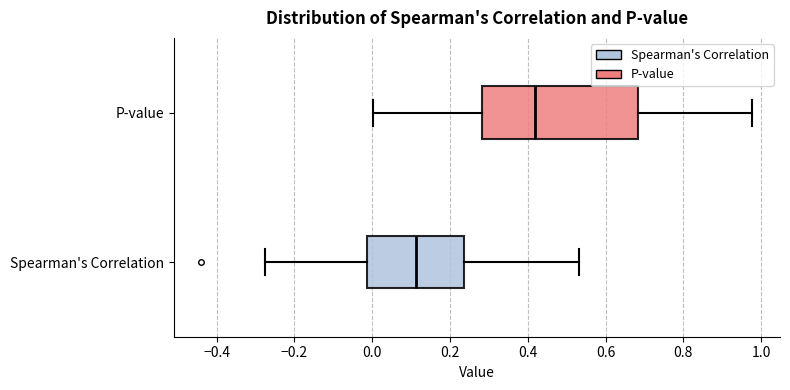

Which box's median line is the furthest to the right?

P-value